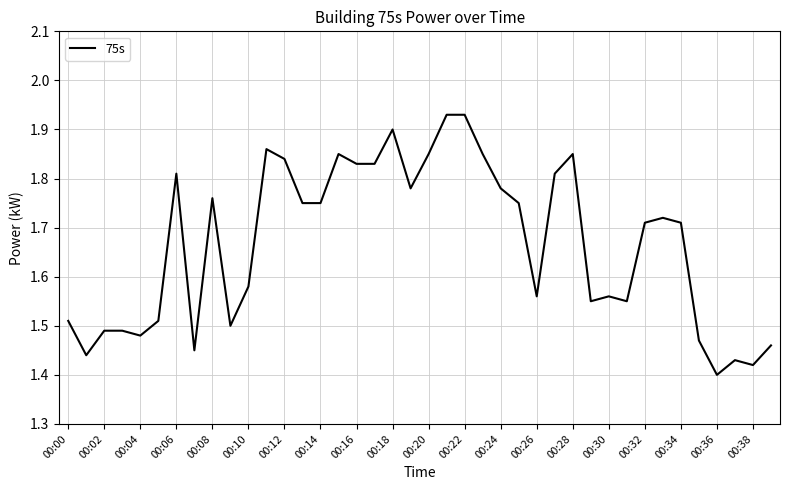

How many lines are shown in the chart?

1